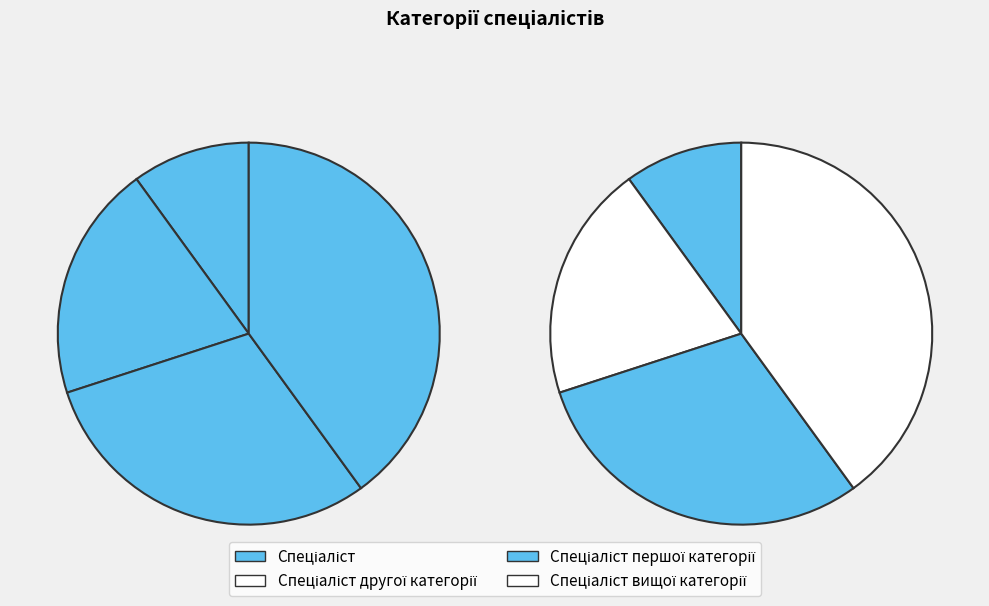

Between Спеціаліст першої категорії and Спеціаліст, which is larger?

Спеціаліст першої категорії